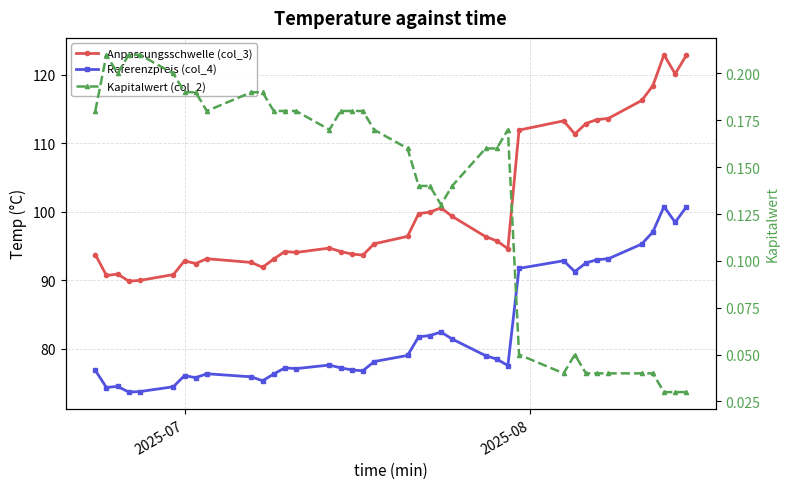

Is the value of Referenzpreis (col_4) at 27 greater than the value of Anpassungsschwelle (col_3) at 36?

No